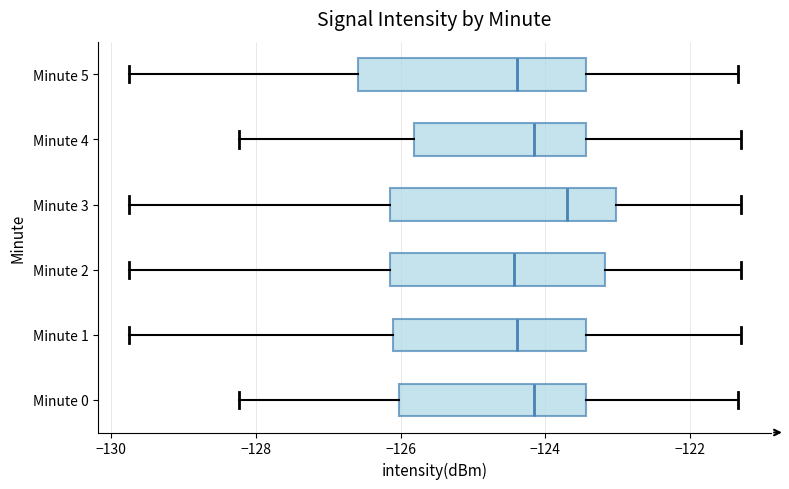

Where does the median line of the box for Minute 2 sit on the x-axis? The values are not printed on the chart, so give them approximately, as read against the axis.

-124.4